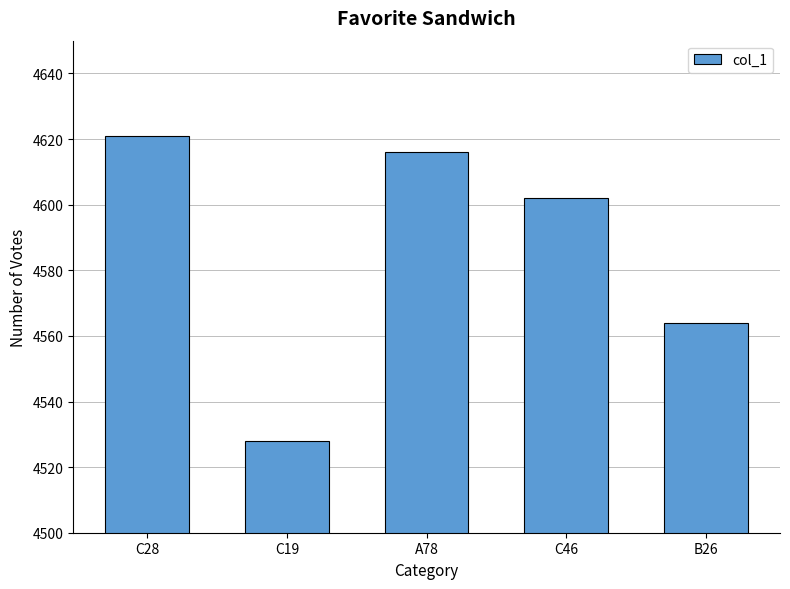

Rank the categories by value from lowest to highest.

C19, B26, C46, A78, C28